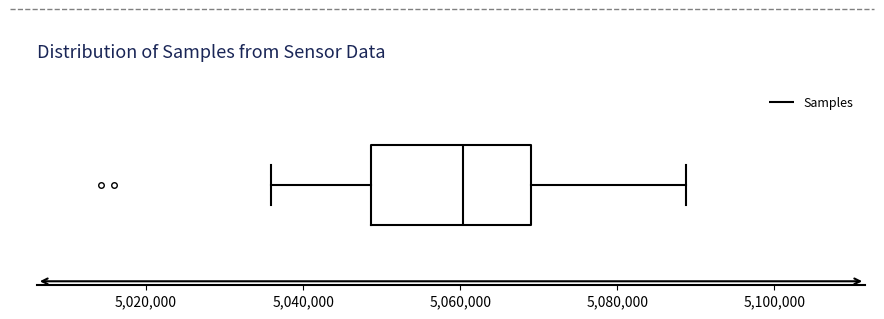

Transcribe this box plot: give where the median line is, the range the box spans, and where the two whiskers end, as read against the x-axis. The values are not printed on the chart, so give them approximately, as read against the axis.

median 5060000, box 5048000 to 5068000, whiskers 5036000 to 5088000